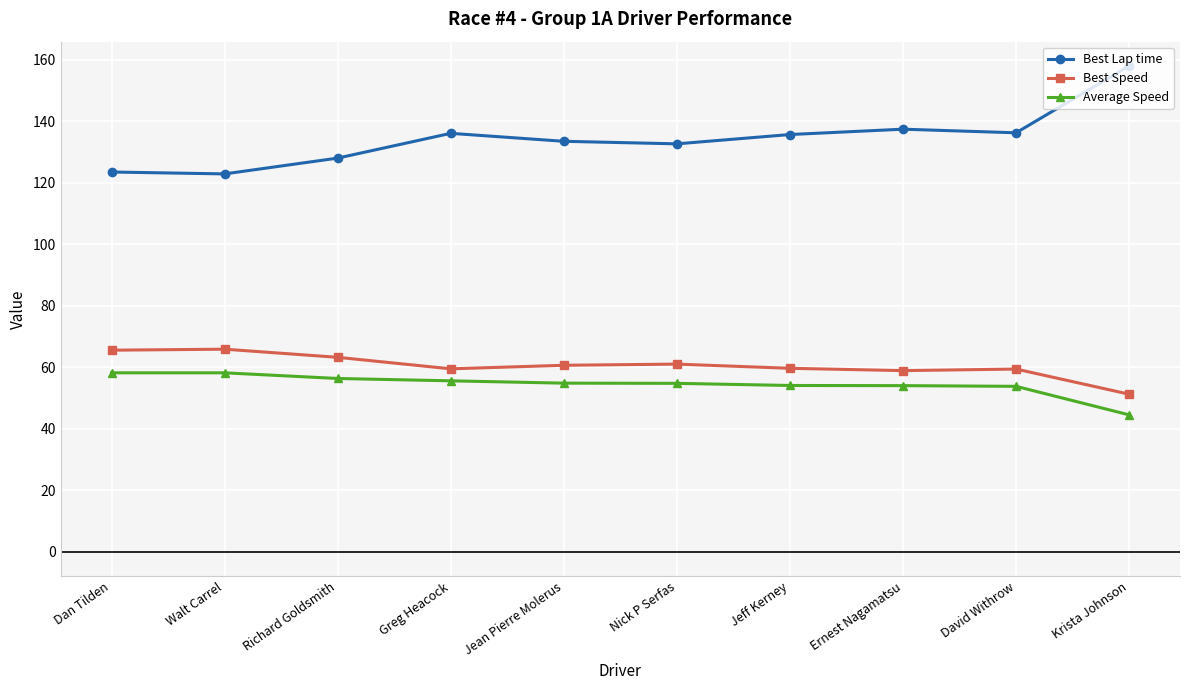

True or false: Average Speed and Best Speed cross at least once.

False